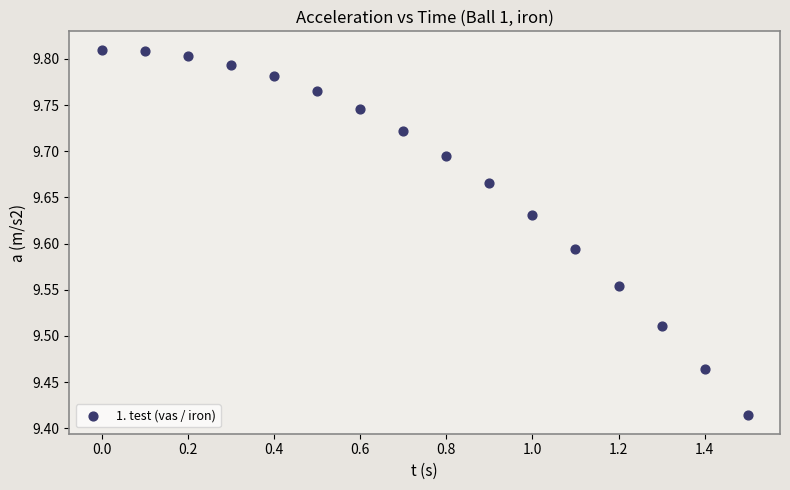

What is the range of X values (max minus min)?

1.5